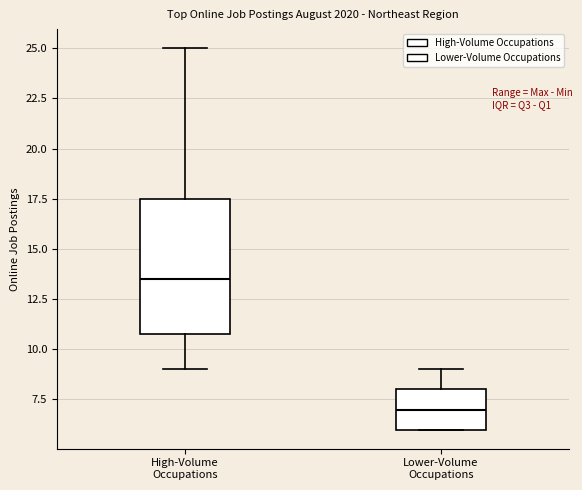

Reading left to right, transcribe this box plot: for each box, give where its median line is, the range the box spans, and where its two whiskers end, as read against the y-axis. The values are not printed on the chart, so give them approximately, as read against the axis.

High-Volume Occupations: median 13.5, box 11.0 to 17.5, whiskers 9.0 to 25.0
Lower-Volume Occupations: median 7.0, box 6.0 to 8.0, whiskers 6.0 to 9.0